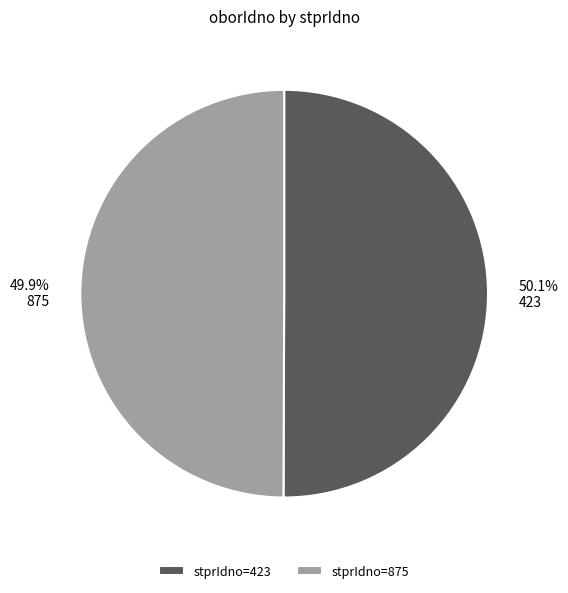

How many segments does this pie chart have?

2